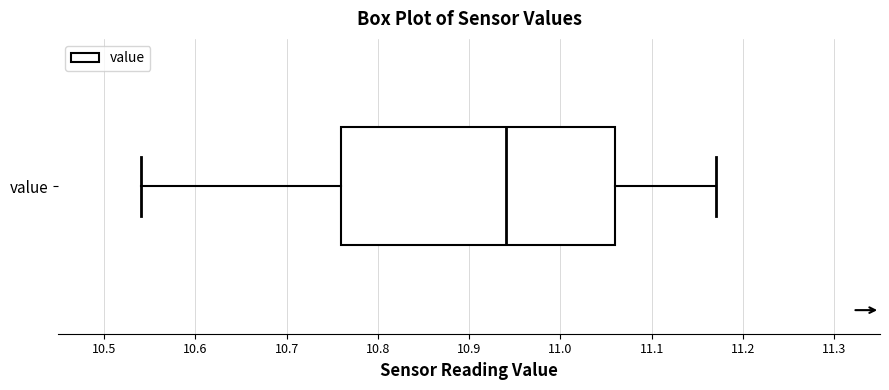

Transcribe this box plot: give where the median line is, the range the box spans, and where the two whiskers end, as read against the x-axis. The values are not printed on the chart, so give them approximately, as read against the axis.

median 10.94, box 10.76 to 11.06, whiskers 10.54 to 11.17